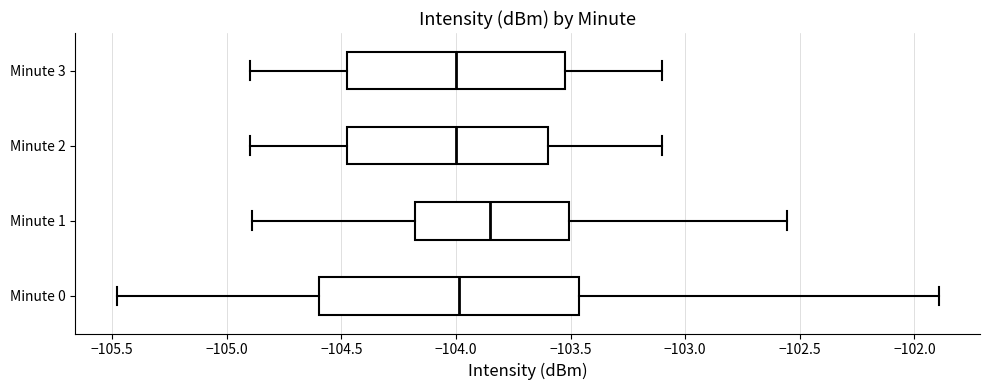

Reading bottom to top, read every box against the x-axis: the position of its median line, the range the box covers, and the ends of its whiskers. The values are not printed on the chart, so give them approximately, as read against the axis.

Minute 0: median -104.00, box -104.60 to -103.45, whiskers -105.50 to -101.90
Minute 1: median -103.85, box -104.20 to -103.50, whiskers -104.90 to -102.55
Minute 2: median -104.00, box -104.45 to -103.60, whiskers -104.90 to -103.10
Minute 3: median -104.00, box -104.45 to -103.50, whiskers -104.90 to -103.10